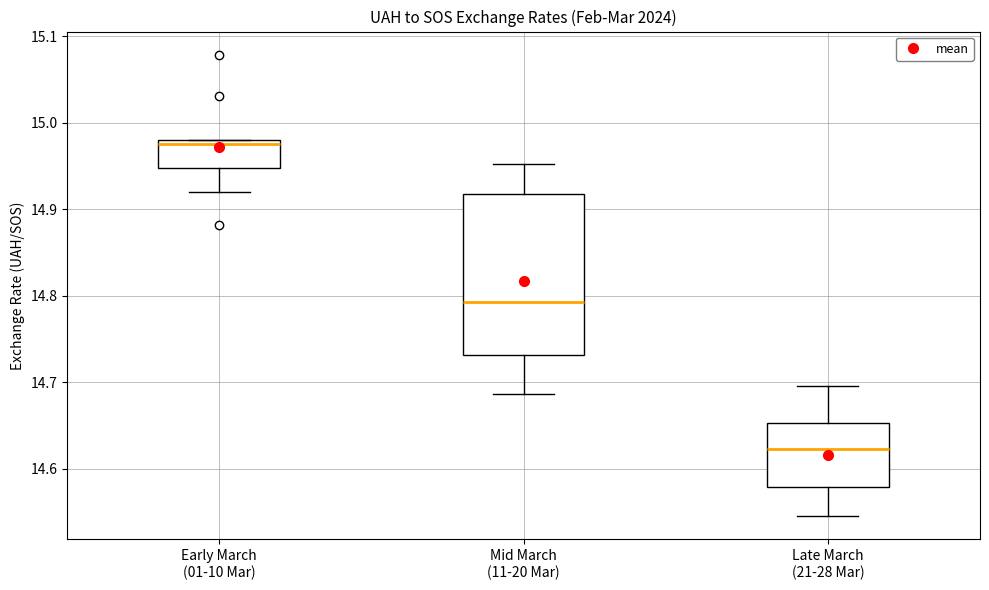

Reading left to right, read every box against the y-axis: the position of its median line, the range the box covers, and the ends of its whiskers. The values are not printed on the chart, so give them approximately, as read against the axis.

Early March (01-10 Mar): median 14.98 (just below the box's upper edge), box 14.95 to 14.98, whiskers 14.92 to 14.98
Mid March (11-20 Mar): median 14.79, box 14.73 to 14.92, whiskers 14.69 to 14.95
Late March (21-28 Mar): median 14.62, box 14.58 to 14.65, whiskers 14.55 to 14.70